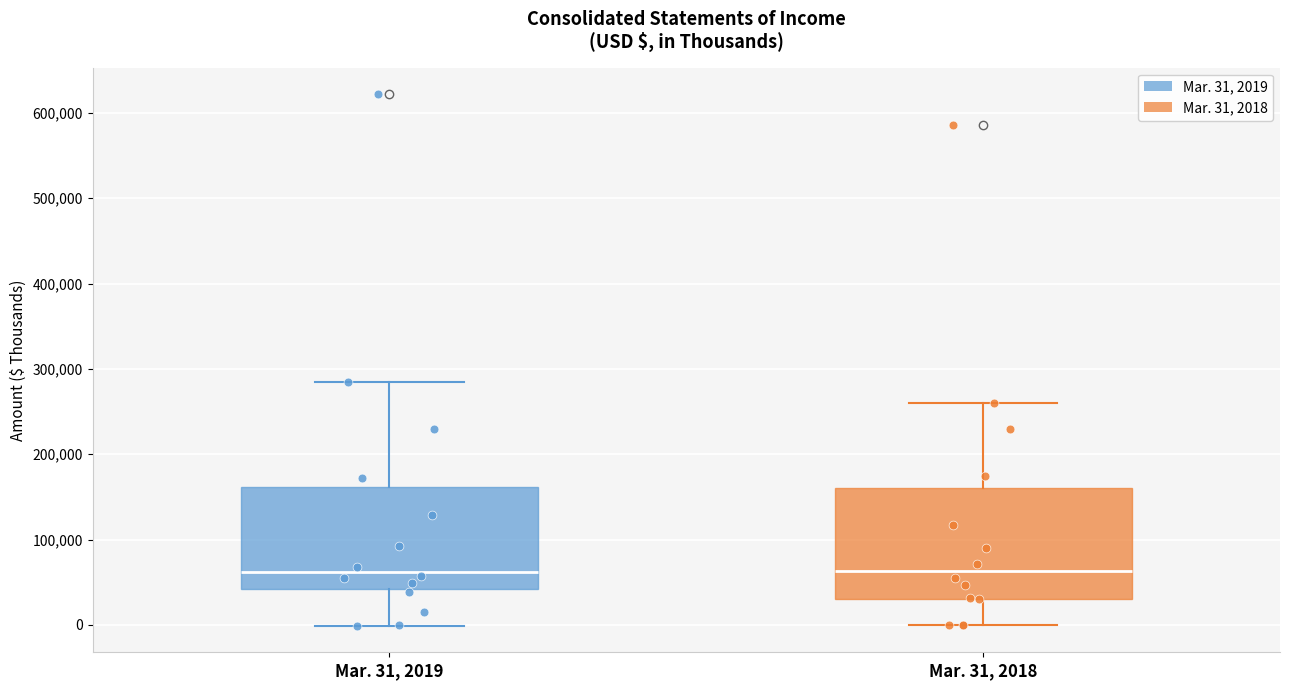

Reading left to right, read every box against the y-axis: the position of its median line, the range the box covers, and the ends of its whiskers. The values are not printed on the chart, so give them approximately, as read against the axis.

Mar. 31, 2019: median 60000, box 40000 to 160000, whiskers 0 to 280000
Mar. 31, 2018: median 60000, box 30000 to 160000, whiskers 0 to 260000